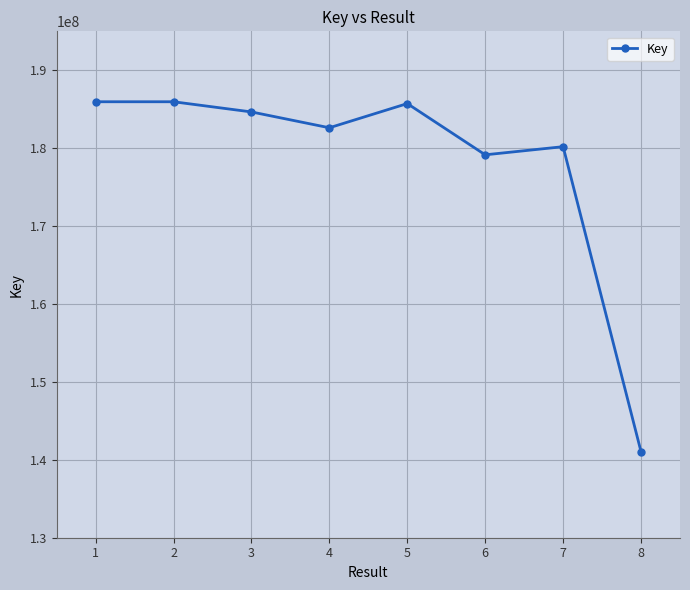

What value does the data have at 5, to the nearest 50?

185726700